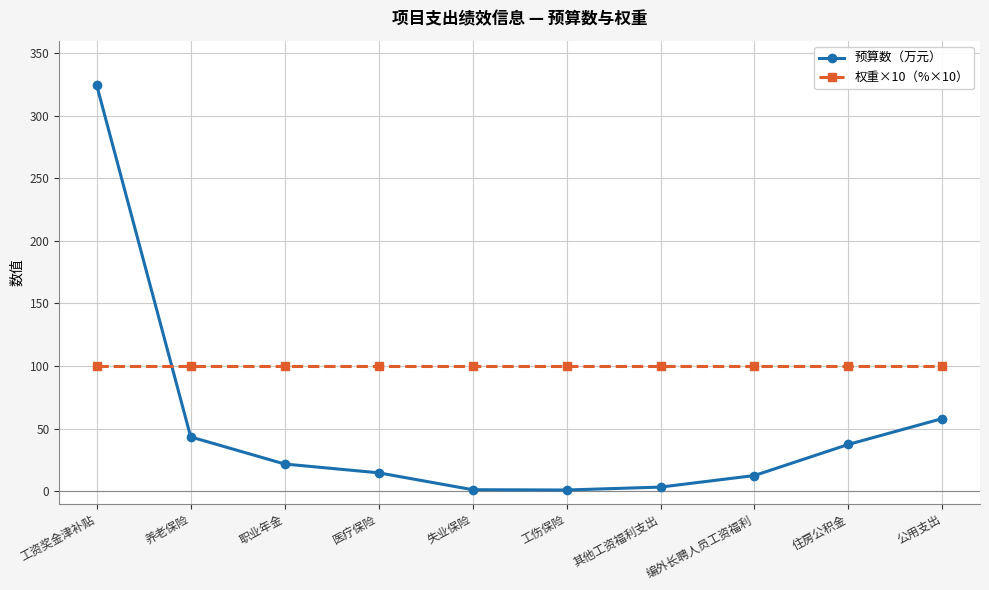

What is the label of the 5th point from the right?

工伤保险